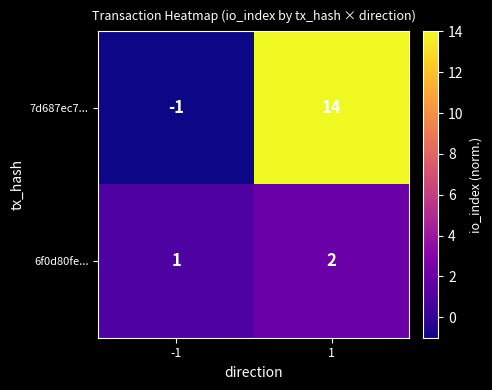

Reading right to left, transcribe all the data shown in this chart.

7d687ec7...: 1=14	-1=-1
6f0d80fe...: 1=2	-1=1